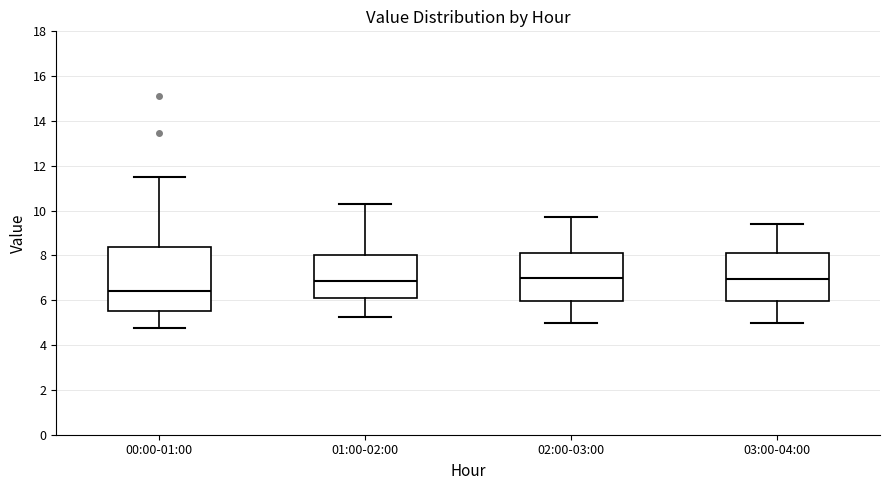

Where is the lower edge of the box for 01:00-02:00 on the y-axis? The values are not printed on the chart, so give them approximately, as read against the axis.

6.2